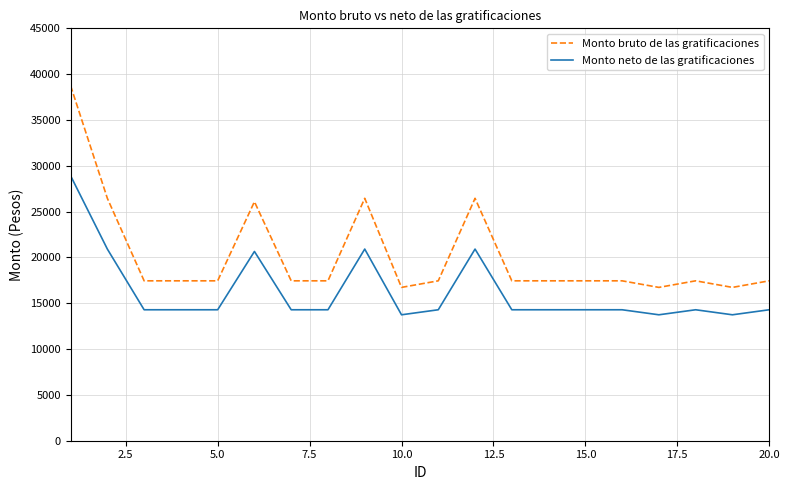

List the series in order of their peak value, lowest first.

Monto neto de las gratificaciones, Monto bruto de las gratificaciones